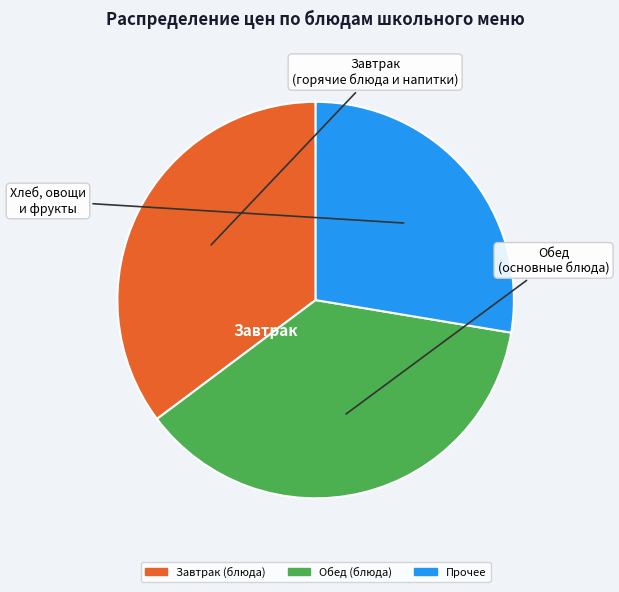

Is there a majority slice in this chart?

No